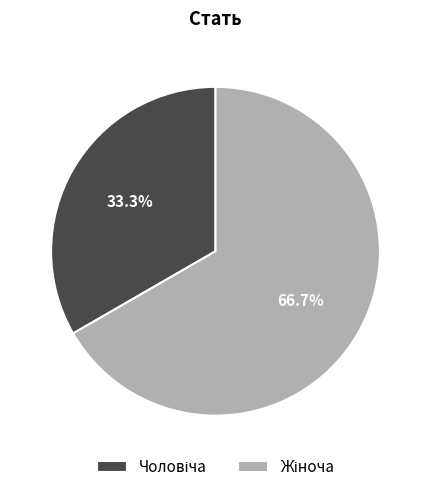

Is there a majority slice in this chart?

Yes